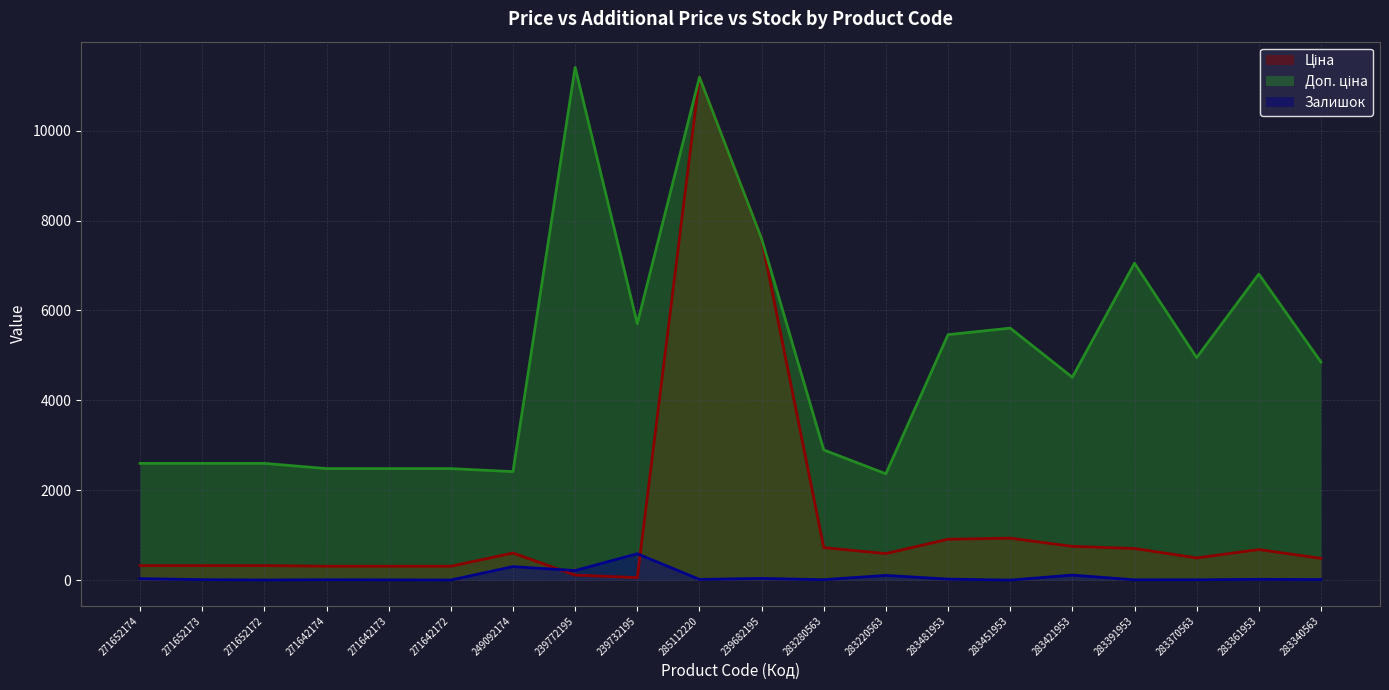

Which series has the largest total across all categories?

Доп. ціна